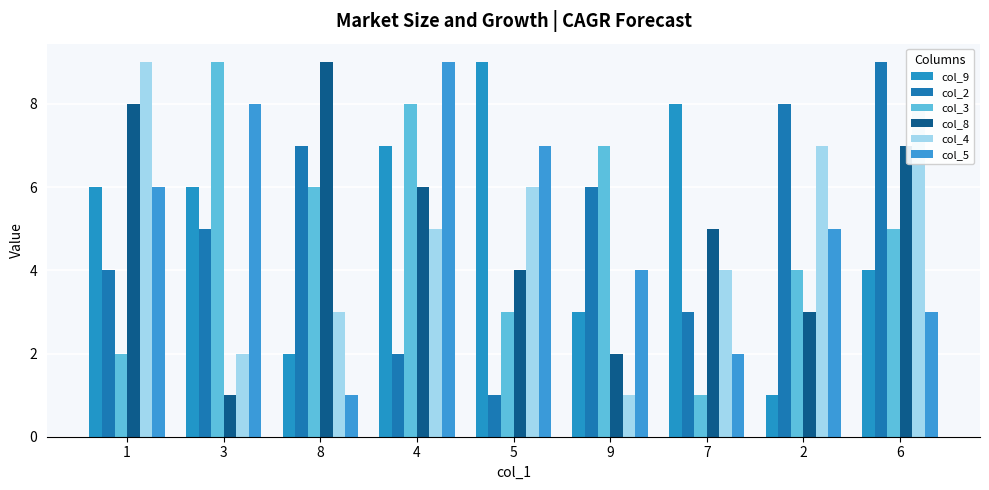

What is the difference between the col_8 values at 7 and 8?

4